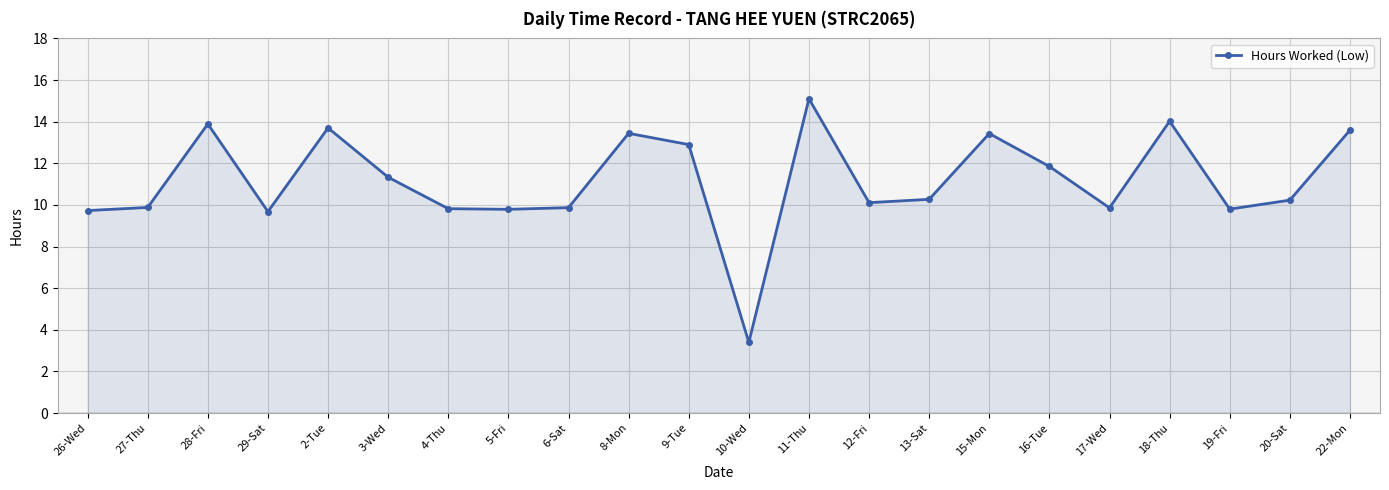

What is the value of the 14th point from the left?

10.1